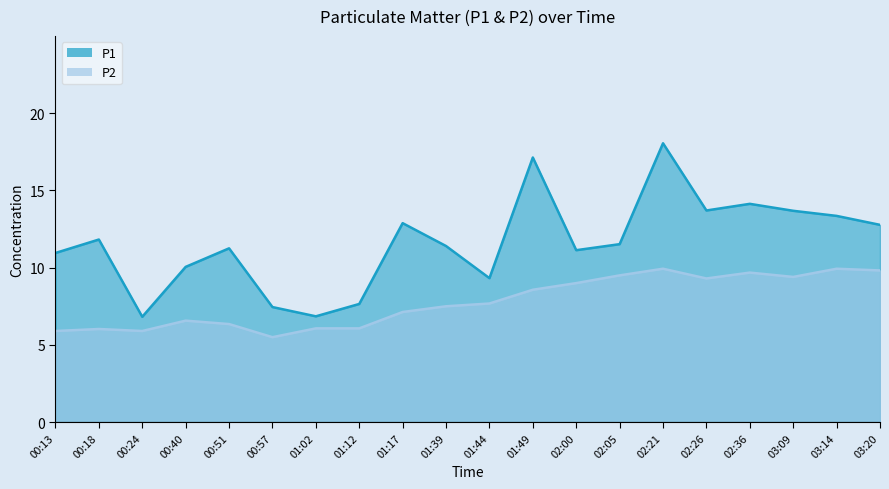

At which category does the chart reach its peak across all series?

02:21